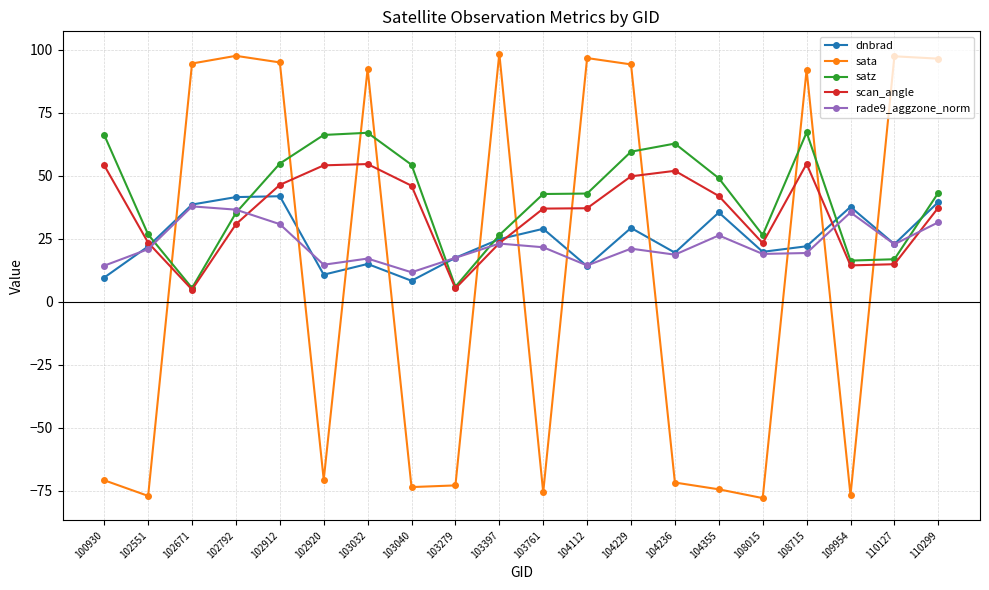

At which label is dnbrad closest to 25?

103397